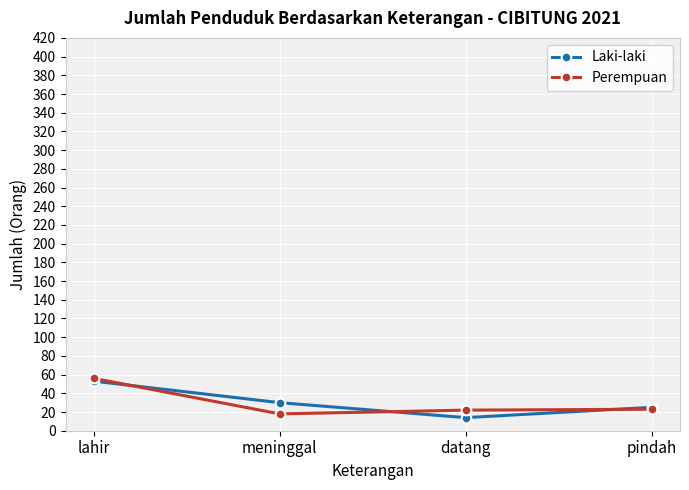

What value does the Perempuan series have at datang?

22